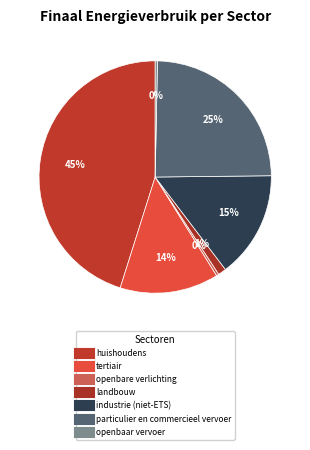

How many segments does this pie chart have?

7